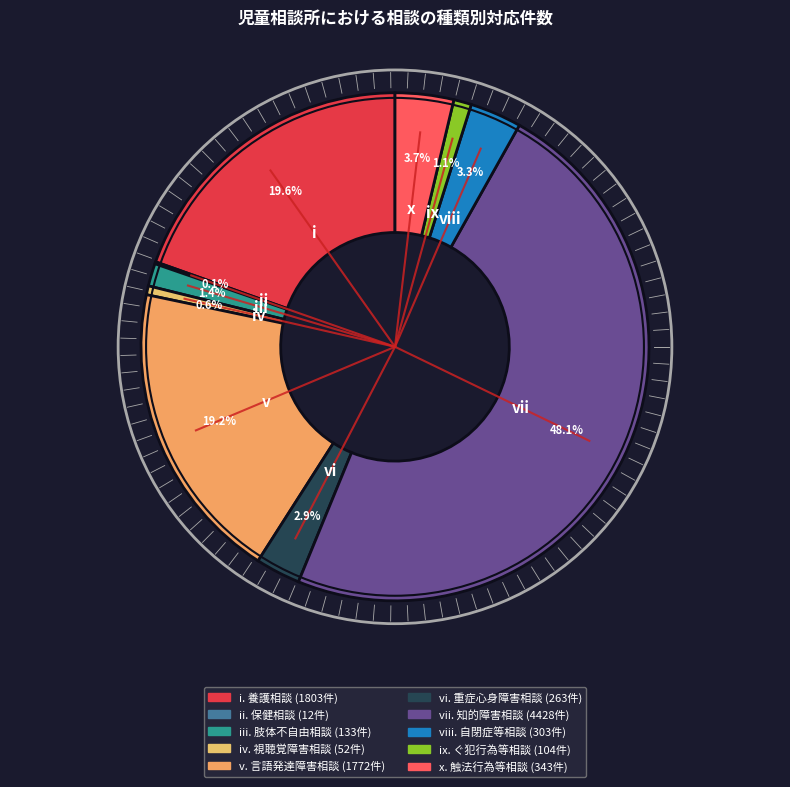

To the nearest percent, what is the difference between the largest and smallest slice percentages?

48%